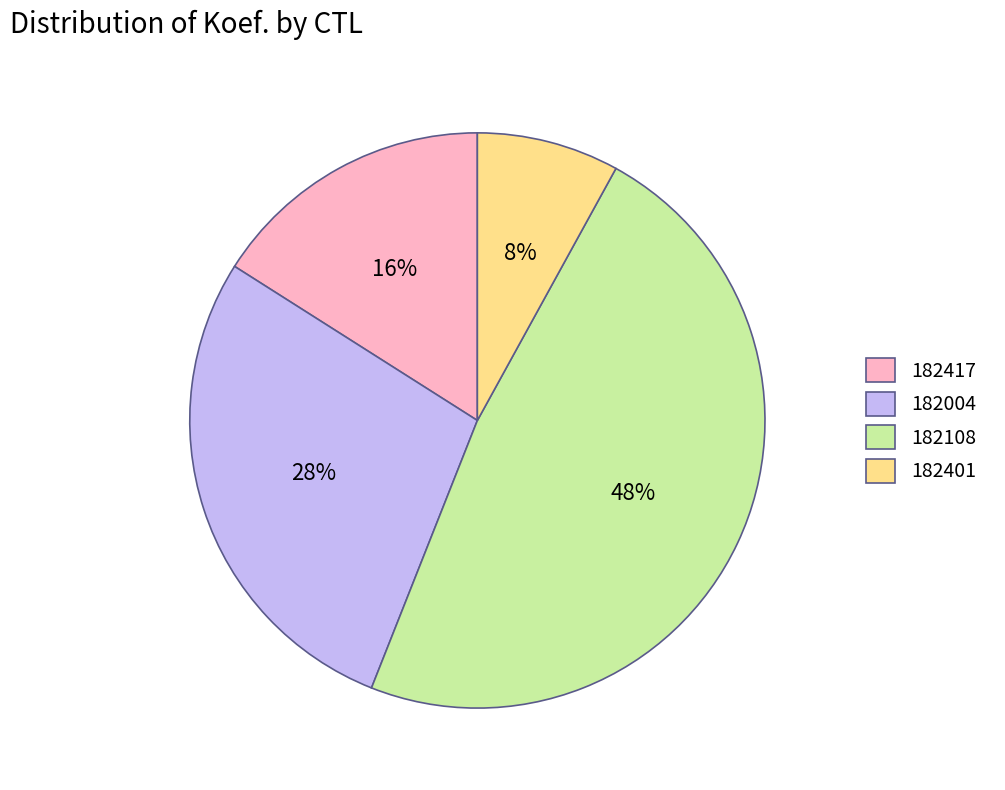

Does 182004 account for over 50% of the chart?

No